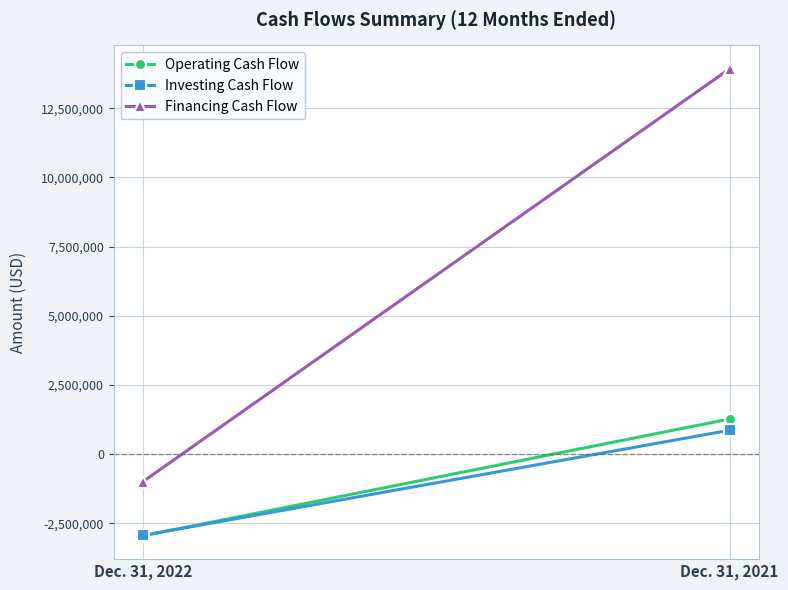

What are all the series names shown in the legend?

Operating Cash Flow, Investing Cash Flow, Financing Cash Flow